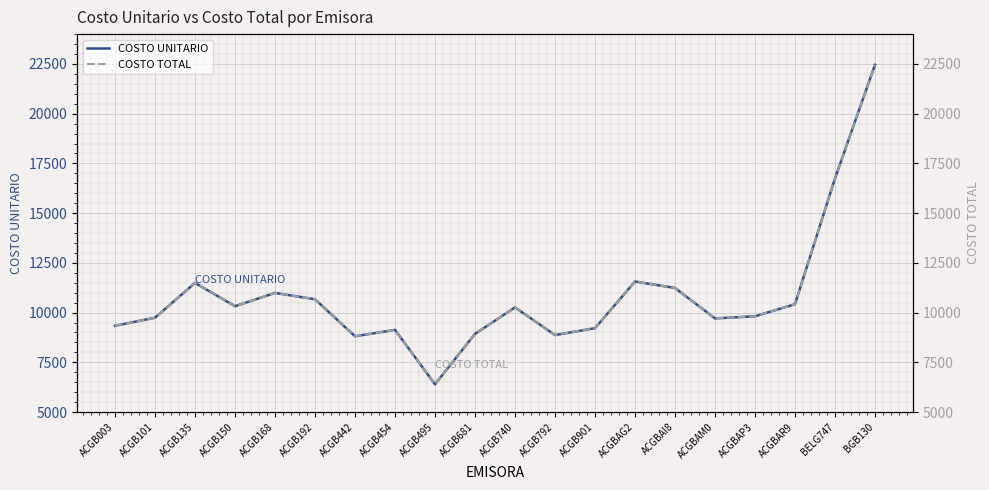

At which category does the chart reach its minimum across all series?

ACGB495